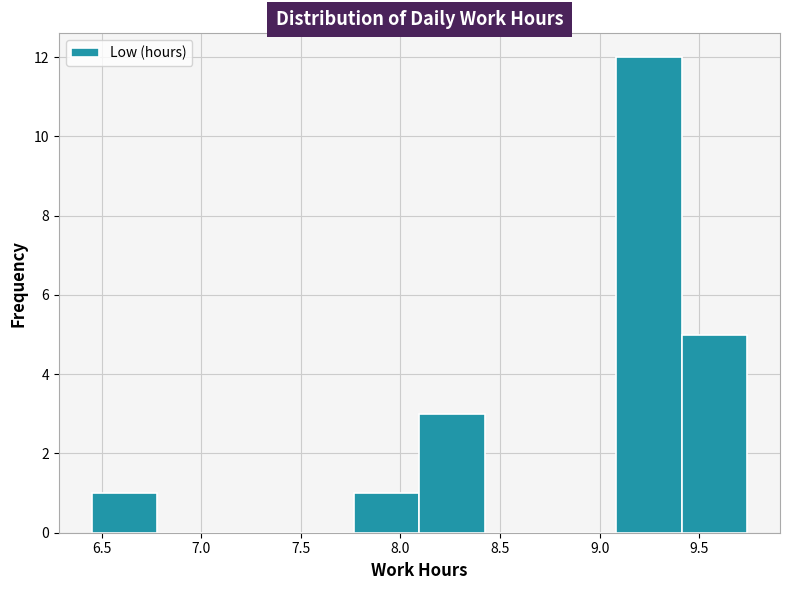

Which range on the x-axis has the tallest bar?

9.10 to 9.40